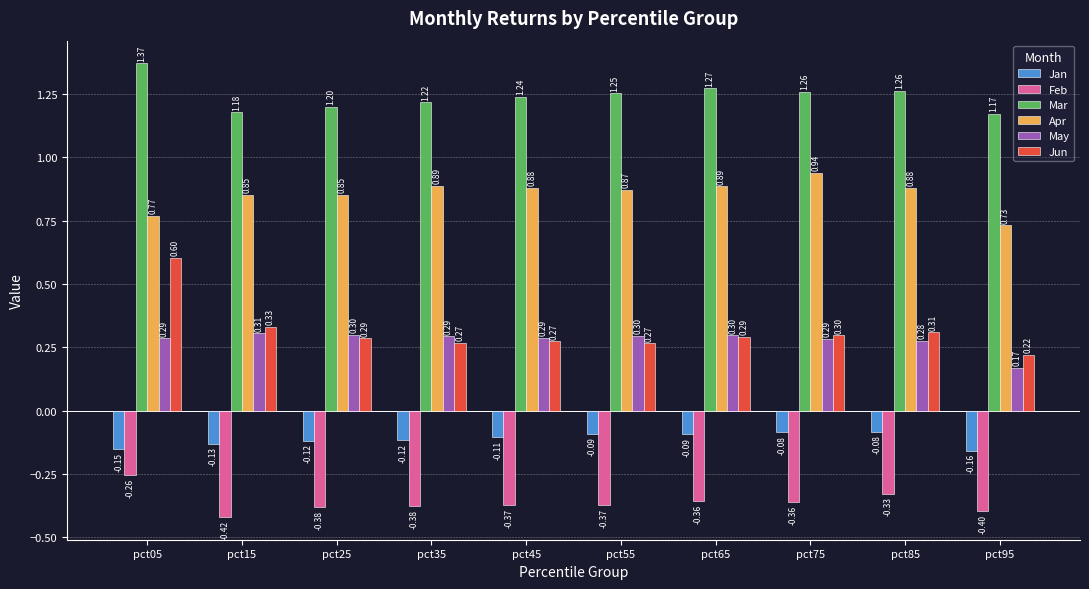

Rank the series at pct55 from lowest to highest value.

Feb, Jan, Jun, May, Apr, Mar